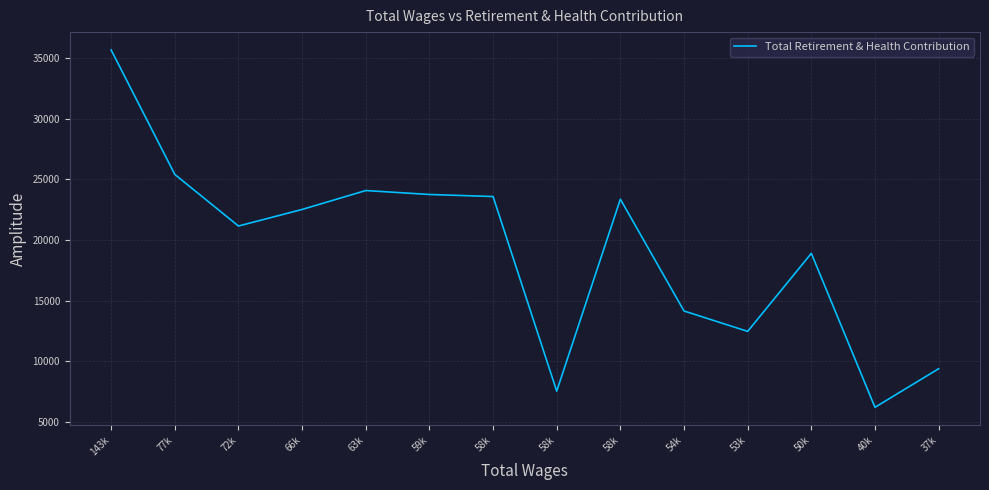

Does the chart have visible grid lines?

Yes